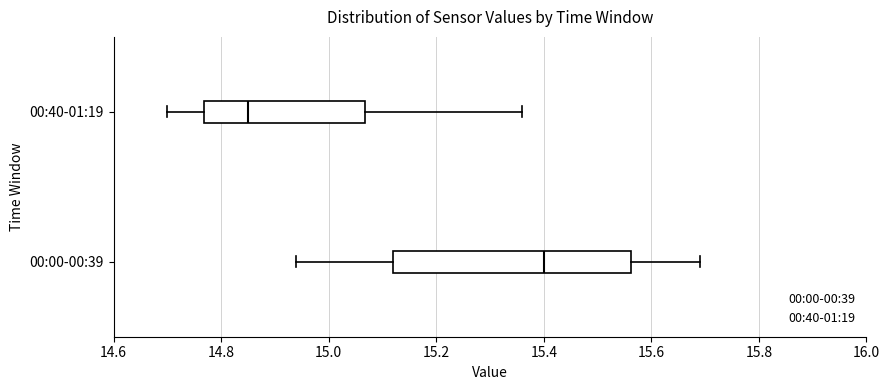

Comparing the boxes themselves (not the whiskers), which one is the widest?

00:00-00:39